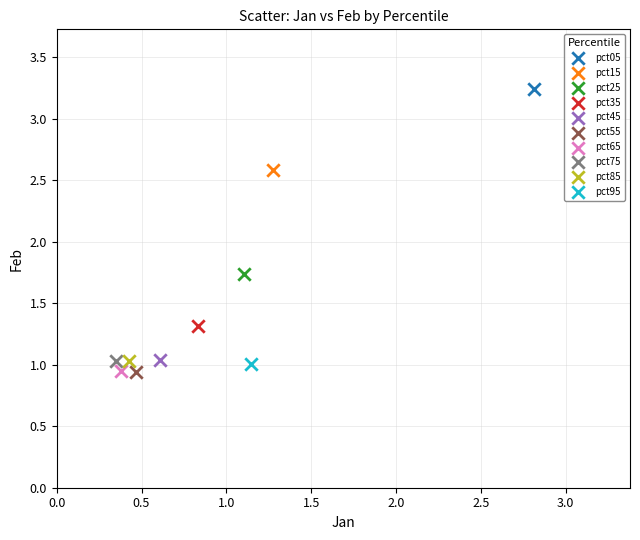

Which series reaches the maximum Y coordinate?

pct05